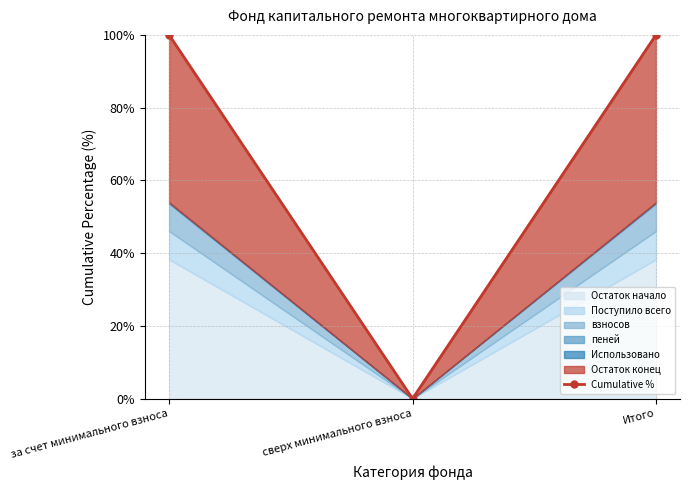

The chart shows a value of 100 at Итого. True or false?

True